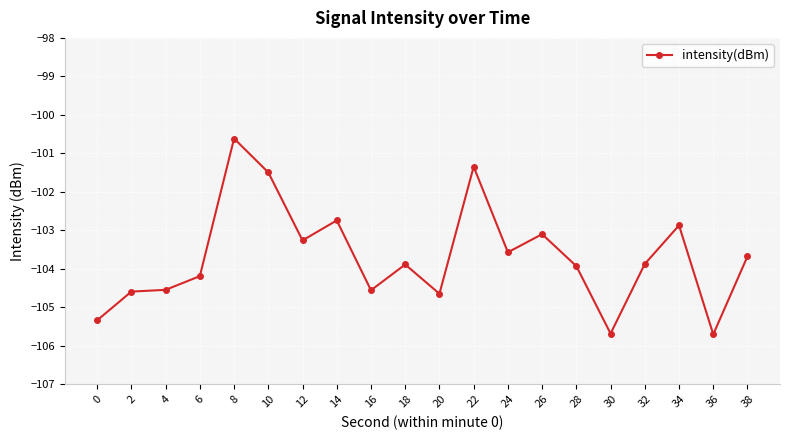

What is the greatest value displayed?

-100.6